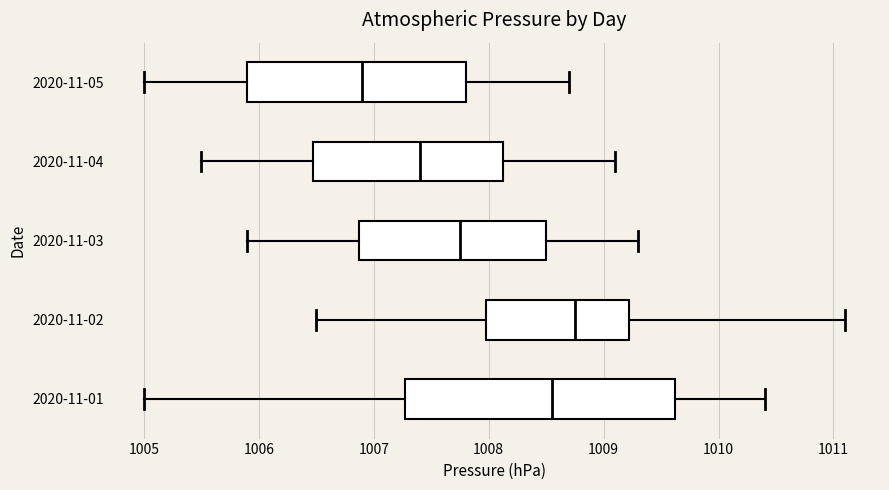

Where does the left whisker of the box for 2020-11-05 end on the x-axis? The values are not printed on the chart, so give them approximately, as read against the axis.

1005.0